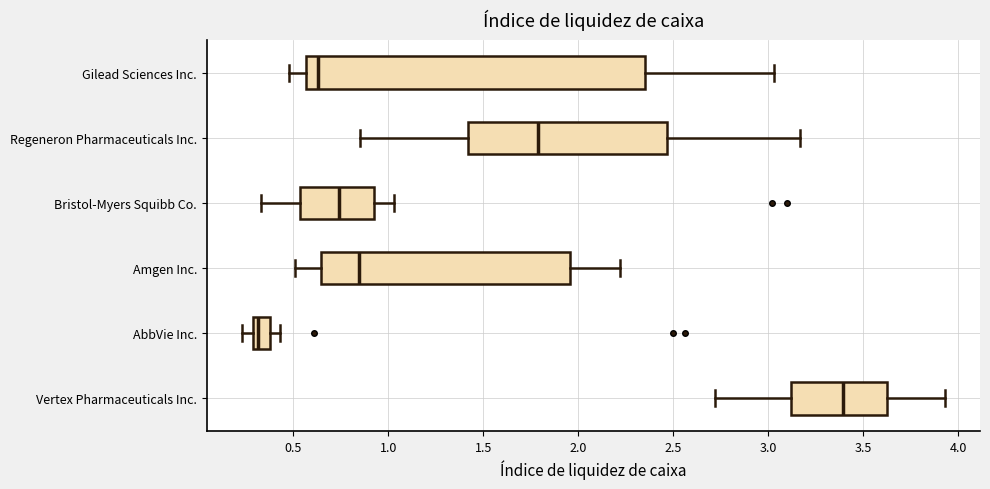

Which box is the widest, from its left edge to its right edge?

Gilead Sciences Inc.